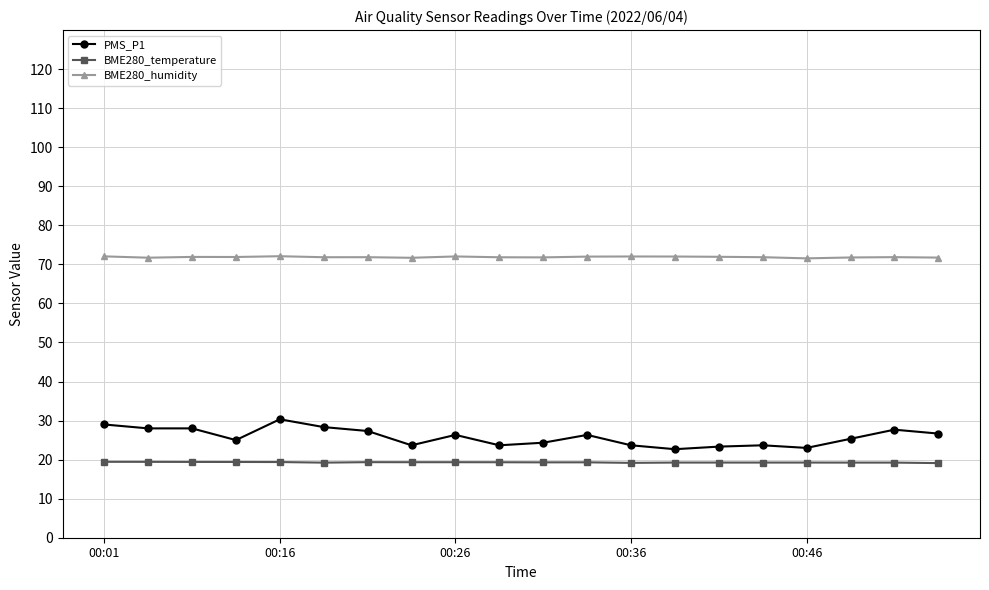

What is the minimum value shown in the chart?

19.1